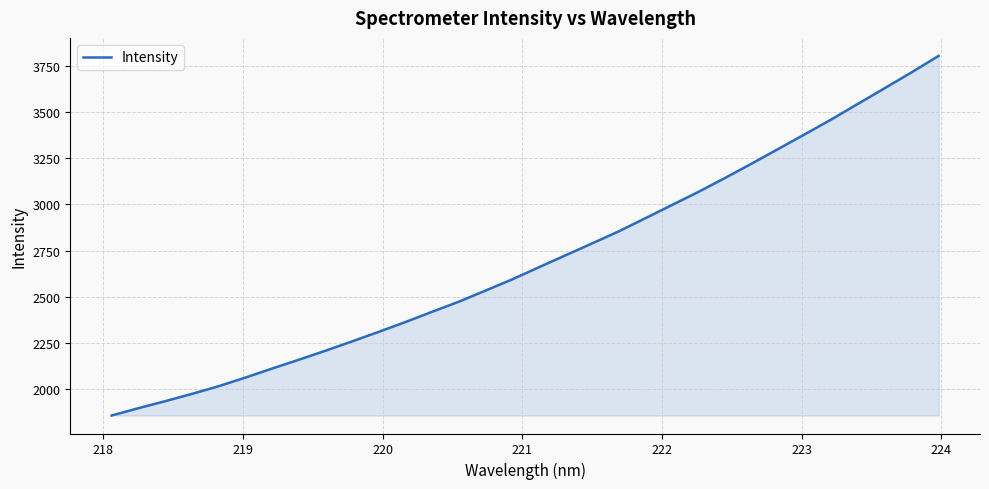

What is the difference between the maximum and minimum values?

1950.8